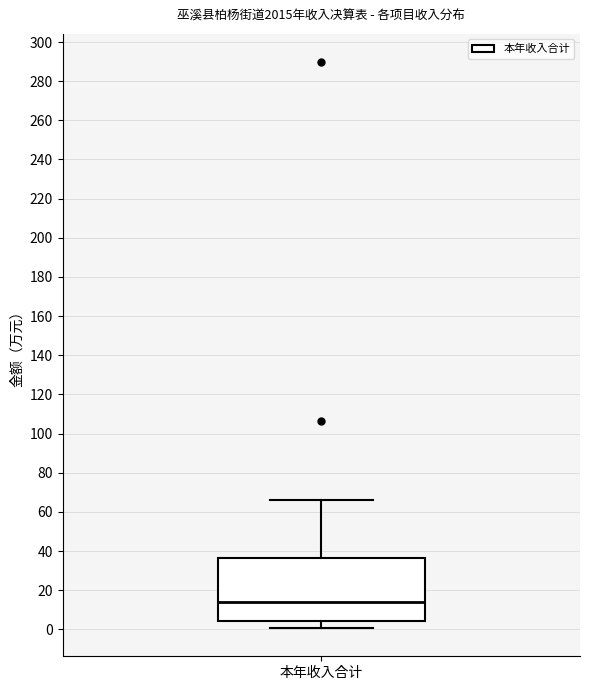

Read this box plot against the y-axis: the position of the median line, the range covered by the box, and the ends of both whiskers. The values are not printed on the chart, so give them approximately, as read against the axis.

median 14, box 4 to 36, whiskers 0 to 66